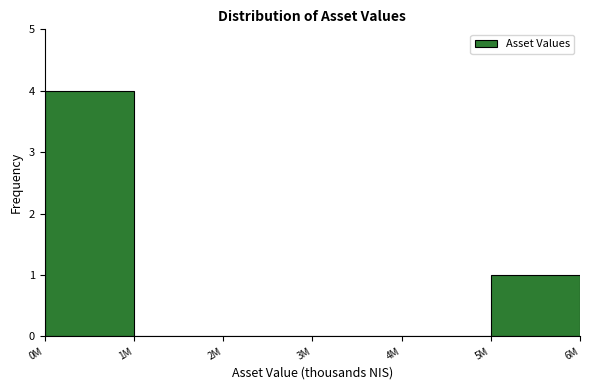

Reading right to left, transcribe all the data shown in this chart.

5M=1	4M=0	3M=0	2M=0	1M=0	0M=4